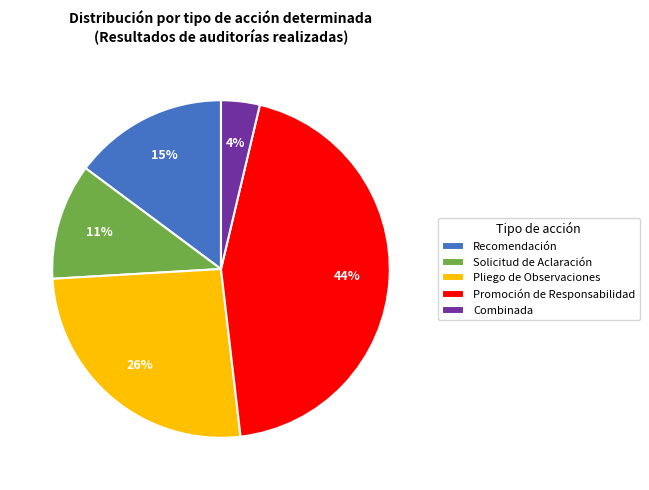

To the nearest percent, what is the difference between the Solicitud de Aclaración and Promoción de Responsabilidad slice percentages?

33%